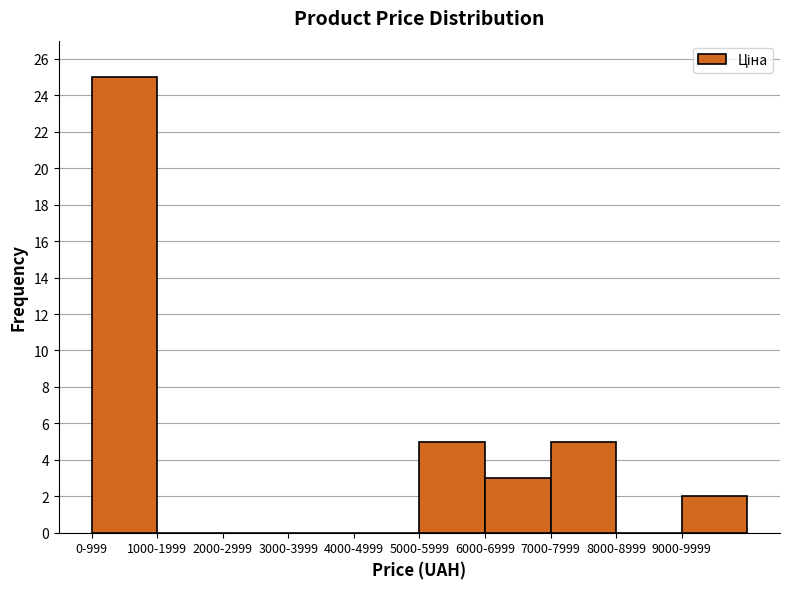

Reading left to right, what are all the values shown in this chart?

0-999=25	1000-1999=0	2000-2999=0	3000-3999=0	4000-4999=0	5000-5999=5	6000-6999=3	7000-7999=5	8000-8999=0	9000-9999=2